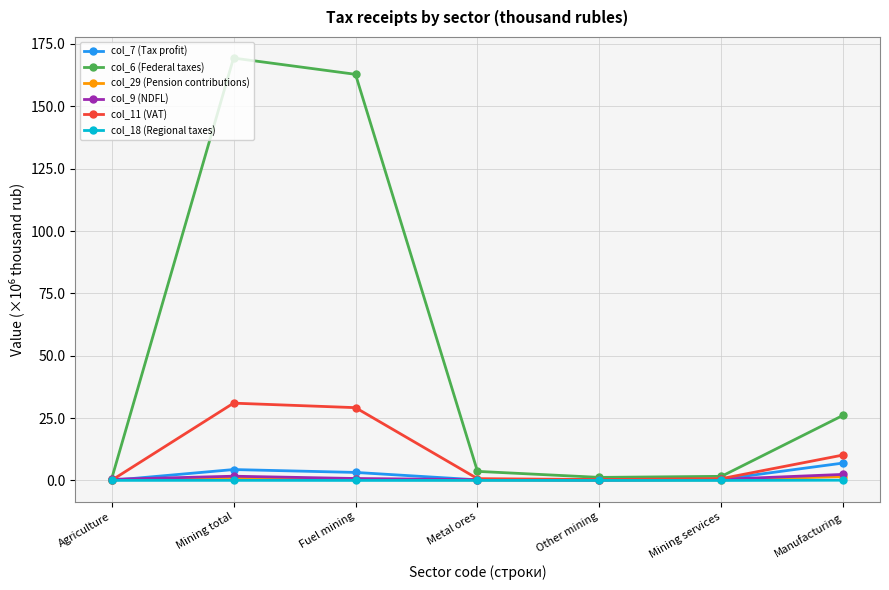

Is this an area chart (filled region under the line)?

No